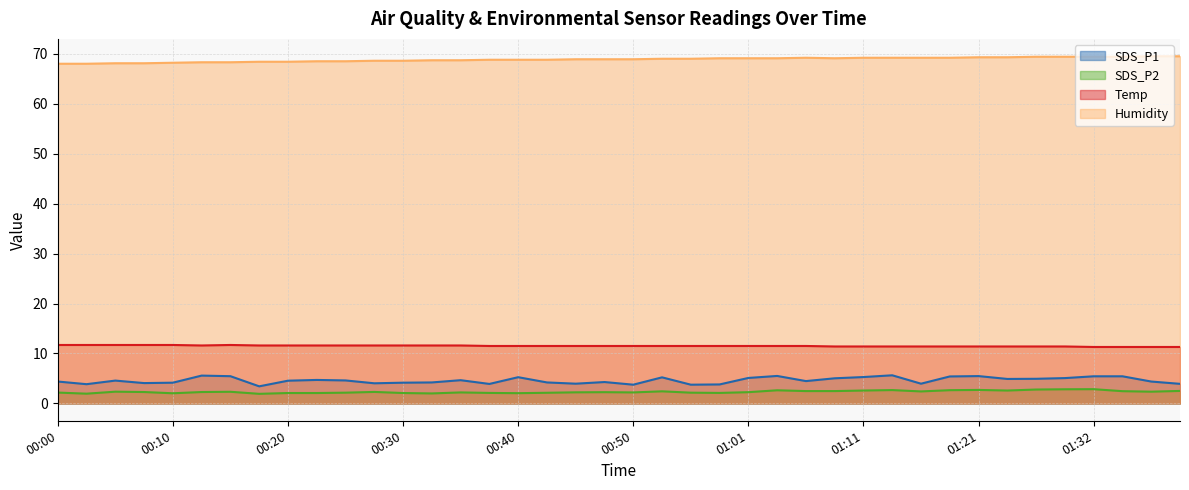

How many categories are shown in the chart?

40